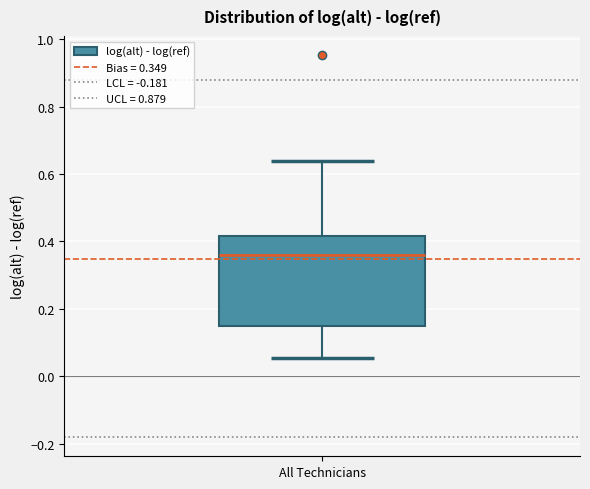

Read this box plot against the y-axis: the position of the median line, the range covered by the box, and the ends of both whiskers. The values are not printed on the chart, so give them approximately, as read against the axis.

median 0.36, box 0.14 to 0.42, whiskers 0.06 to 0.64